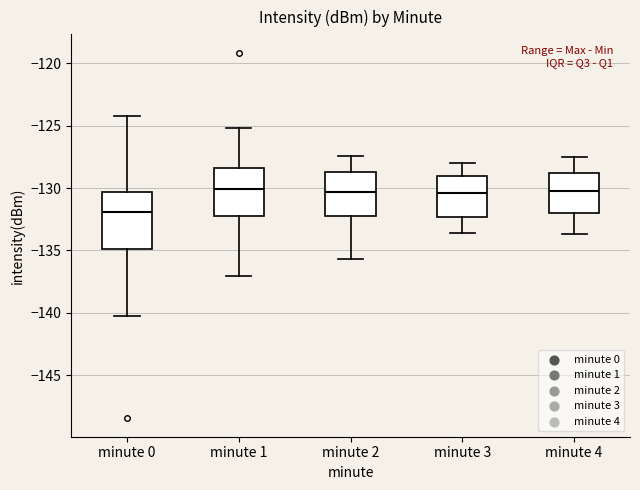

Reading left to right, transcribe this box plot: for each box, give where its median line is, the range the box spans, and where its two whiskers end, as read against the y-axis. The values are not printed on the chart, so give them approximately, as read against the axis.

minute 0: median -132.0, box -135.0 to -130.5, whiskers -140.0 to -124.0
minute 1: median -130.0, box -132.0 to -128.5, whiskers -137.0 to -125.0
minute 2: median -130.5, box -132.0 to -128.5, whiskers -135.5 to -127.5
minute 3: median -130.5, box -132.5 to -129.0, whiskers -133.5 to -128.0
minute 4: median -130.0, box -132.0 to -128.5, whiskers -133.5 to -127.5